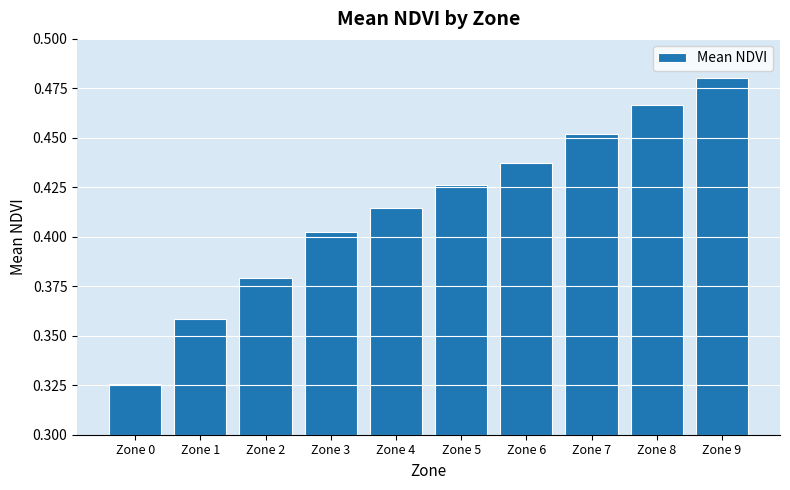

What is the sum of the values at Zone 8 and Zone 9?

0.9